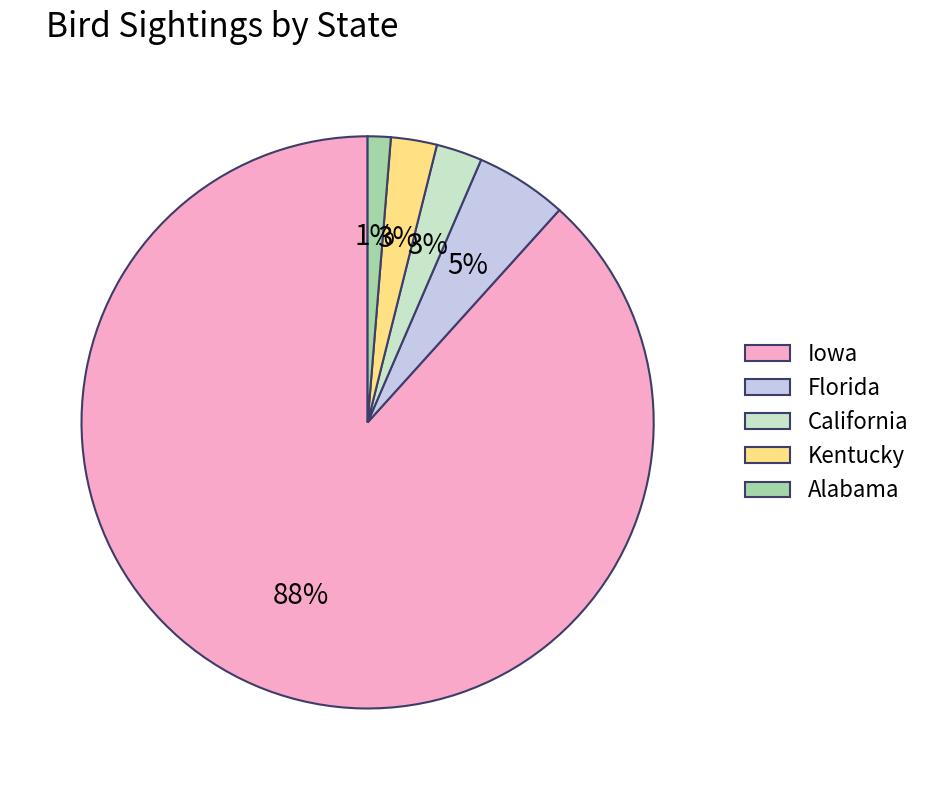

The Iowa slice represents 99% of the pie. True or false?

False